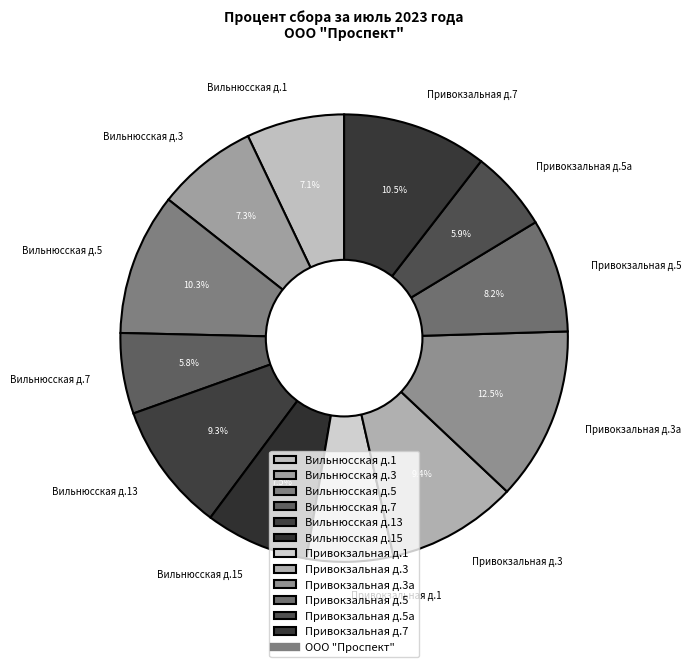

Is it true that Вильнюсская д.13 is 9% of the pie?

True